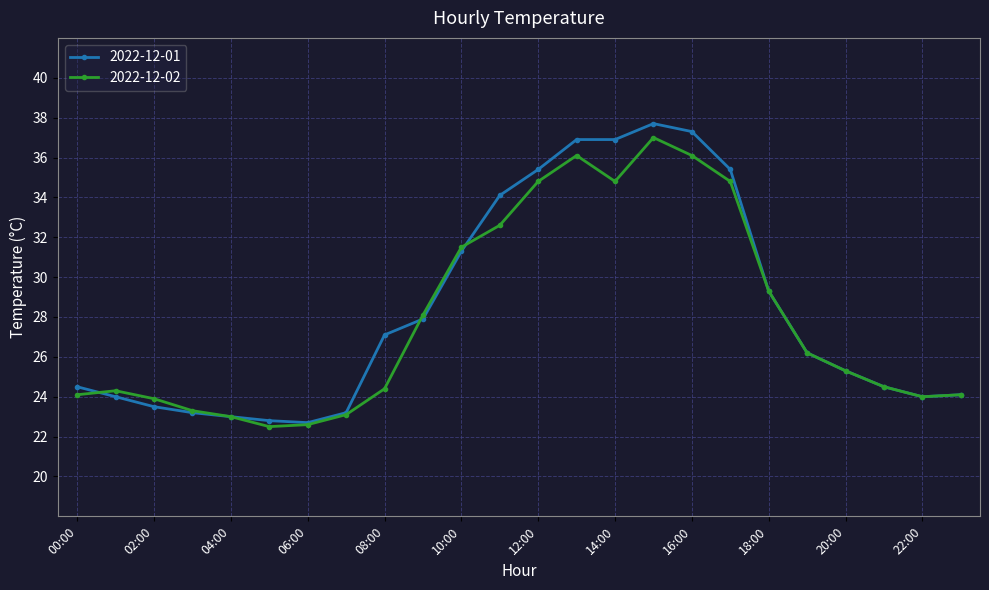

True or false: 2022-12-02 has more than 0 interior local peaks.

True